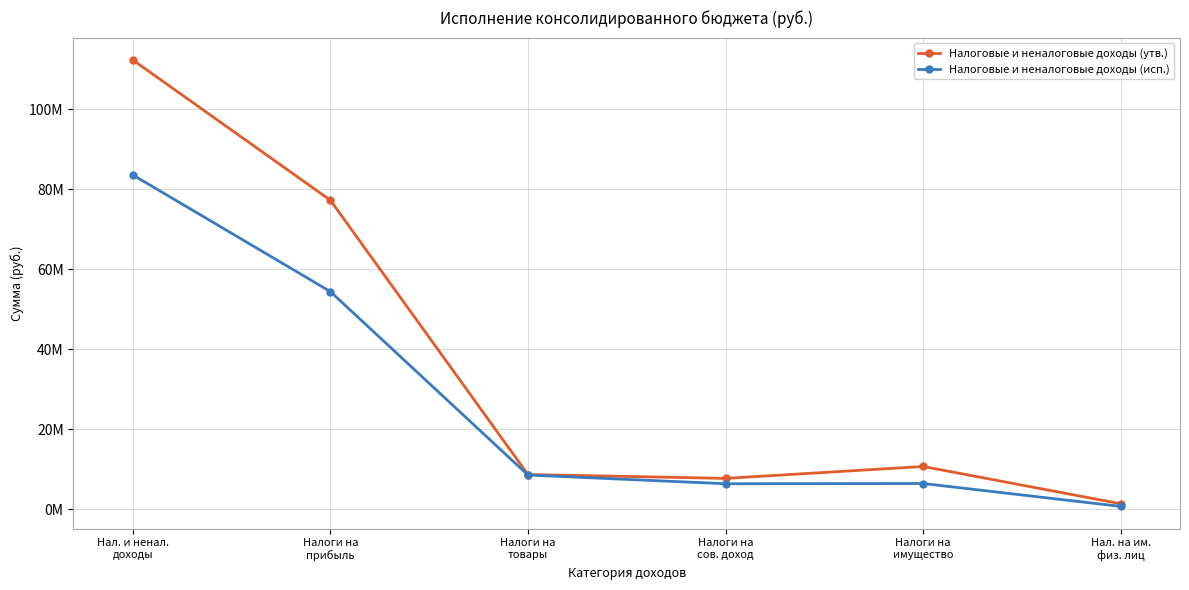

Does the chart display data point markers on the line(s)?

Yes